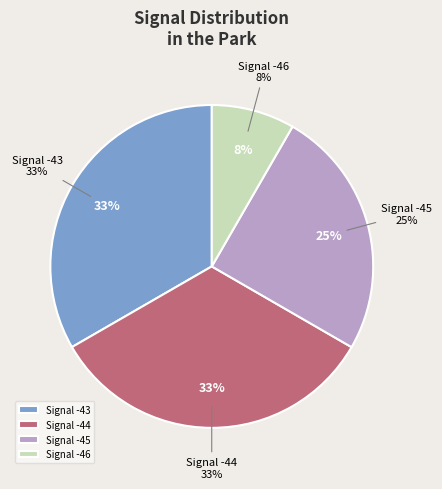

Is -44 the majority of the pie?

No